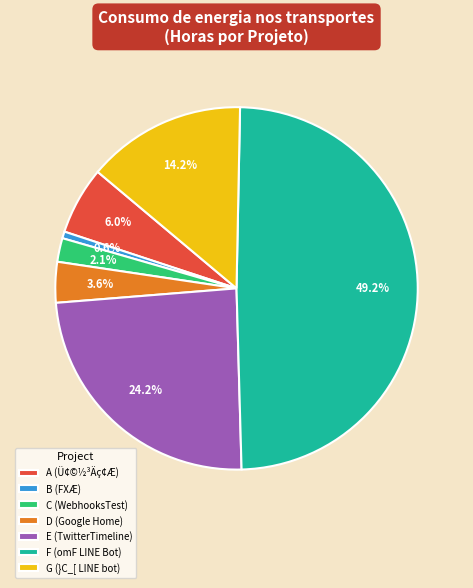

Which slice is the smallest?

B (FXÆ)